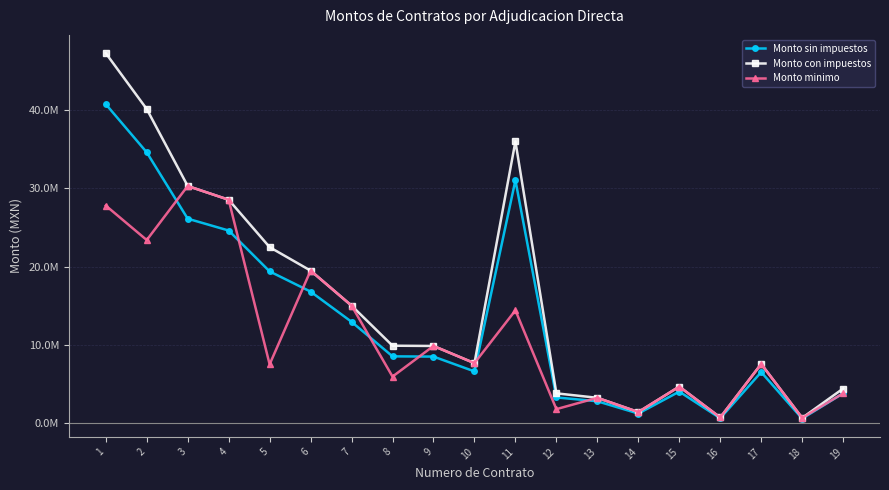

Read the Monto sin impuestos value at 16.

601250.0